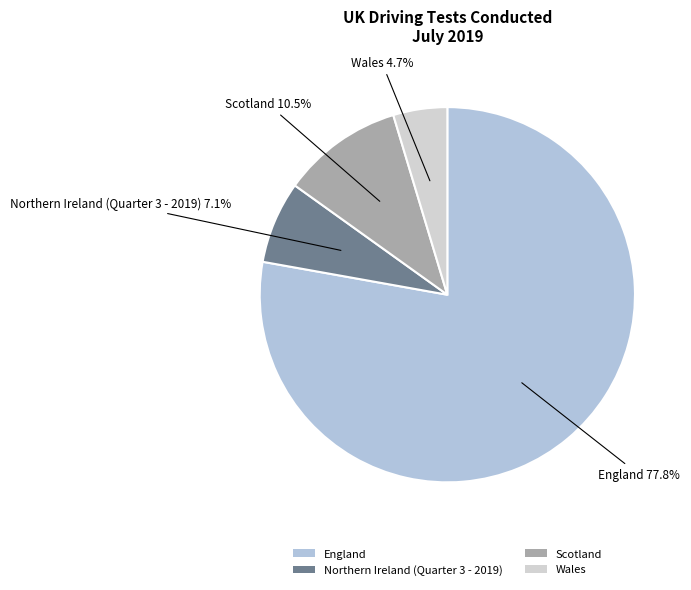

Rank the categories by value from lowest to highest.

Wales, Northern Ireland (Quarter 3 - 2019), Scotland, England